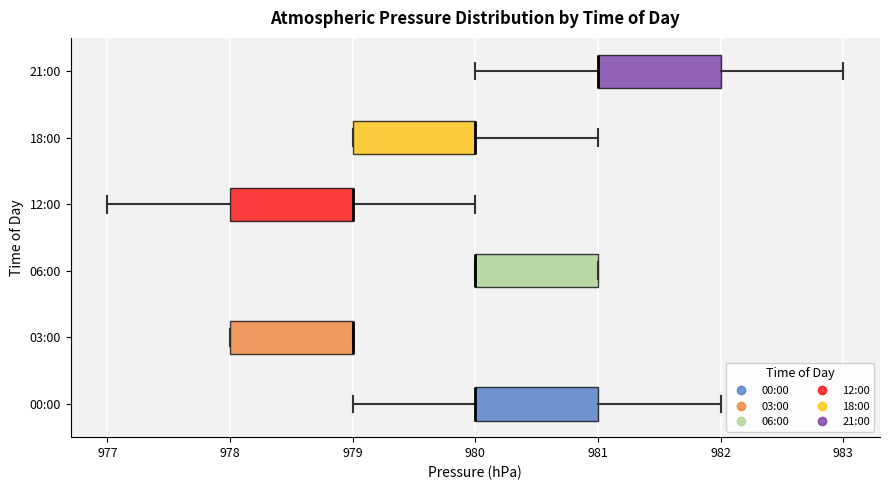

Reading bottom to top, transcribe this box plot: for each box, give where its median line is, the range the box spans, and where its two whiskers end, as read against the x-axis. The values are not printed on the chart, so give them approximately, as read against the axis.

00:00: median 980 (drawn on the box's left edge), box 980 to 981, whiskers 979 to 982
03:00: median 979 (drawn on the box's right edge), box 978 to 979, whiskers 978 to 979
06:00: median 980 (drawn on the box's left edge), box 980 to 981, whiskers 980 to 981
12:00: median 979 (drawn on the box's right edge), box 978 to 979, whiskers 977 to 980
18:00: median 980 (drawn on the box's right edge), box 979 to 980, whiskers 979 to 981
21:00: median 981 (drawn on the box's left edge), box 981 to 982, whiskers 980 to 983